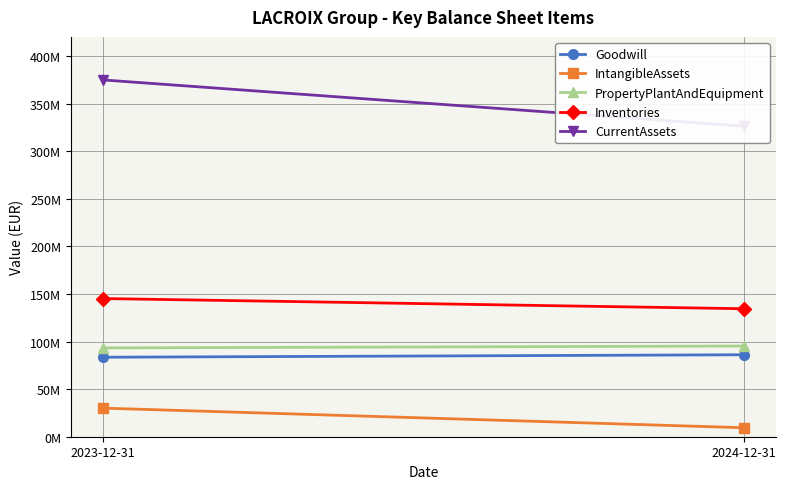

Which category has the lowest value in the CurrentAssets series?

2024-12-31